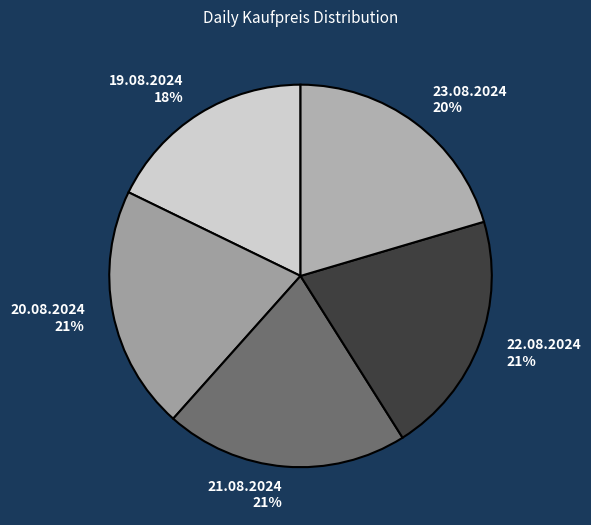

Which category has the smallest portion of the pie?

19.08.2024